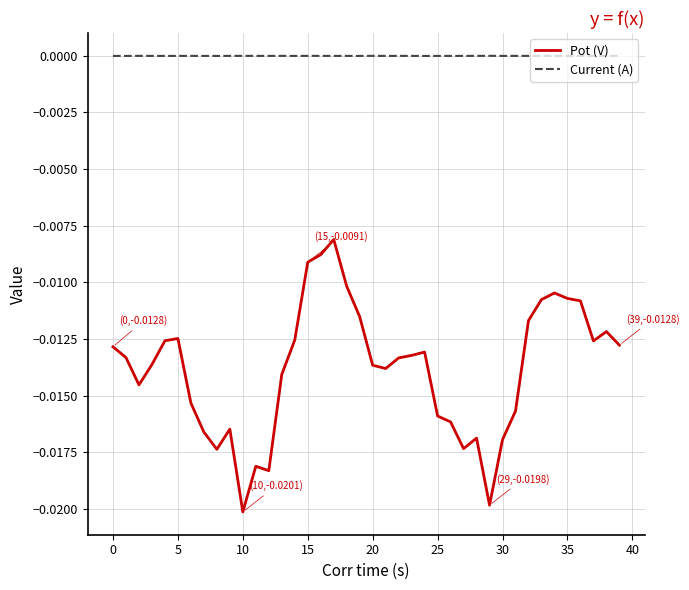

Which series has the largest total across all categories?

Current (A)